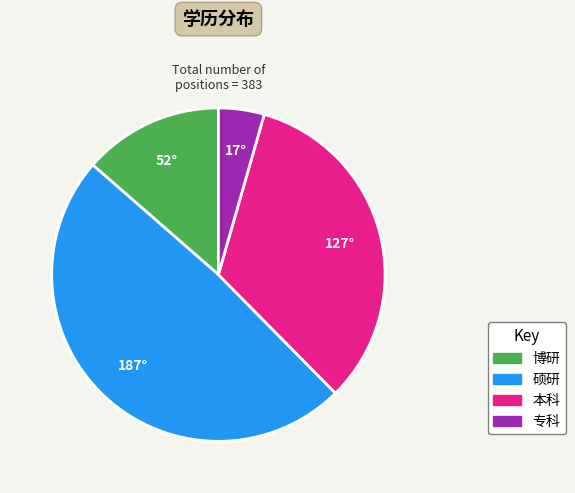

What is the largest slice in the pie chart?

硕研